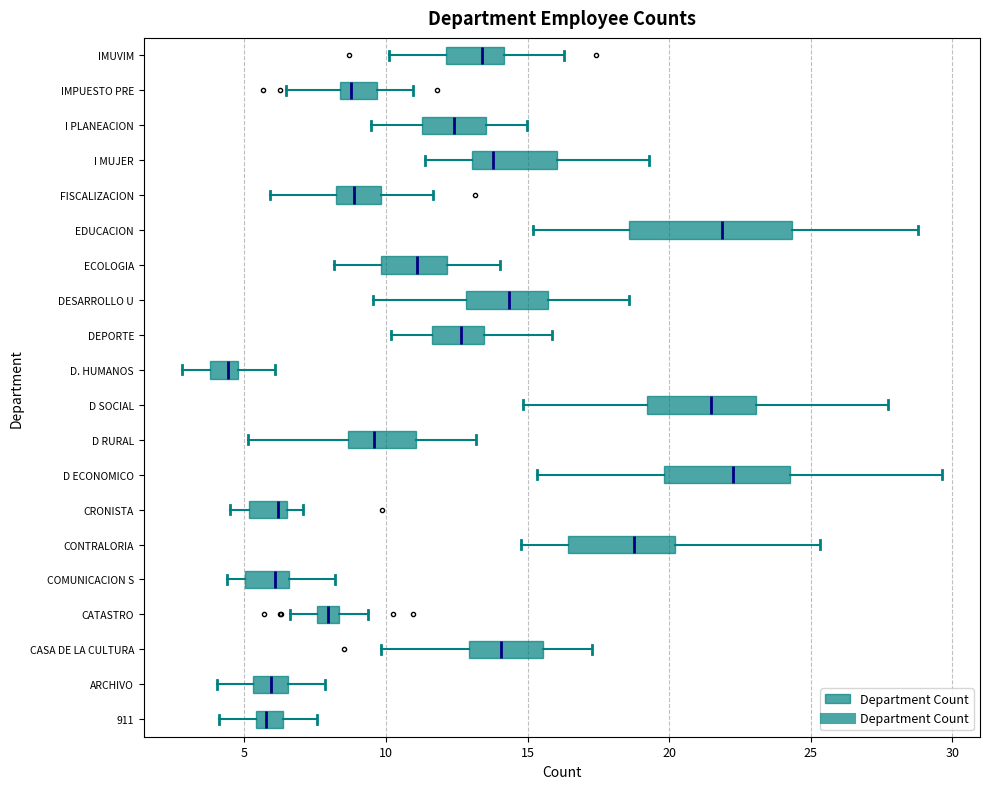

Where does the left whisker of the box for D SOCIAL end on the x-axis? The values are not printed on the chart, so give them approximately, as read against the axis.

15.0